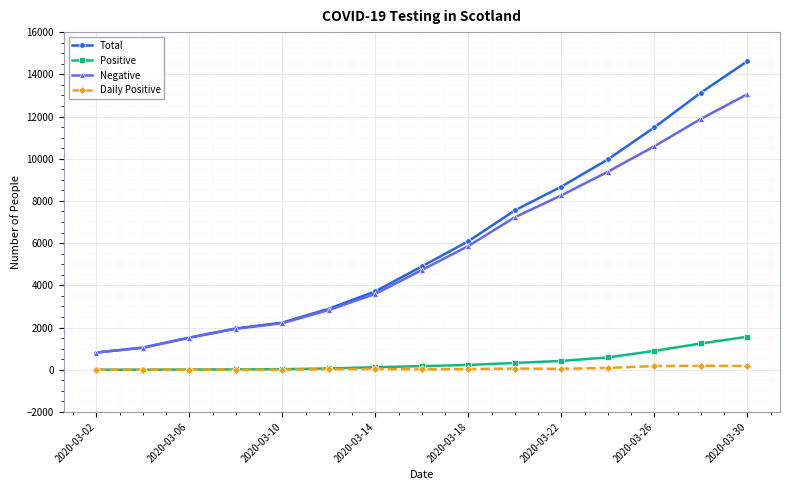

List the series in order of their peak value, highest first.

Total, Negative, Positive, Daily Positive